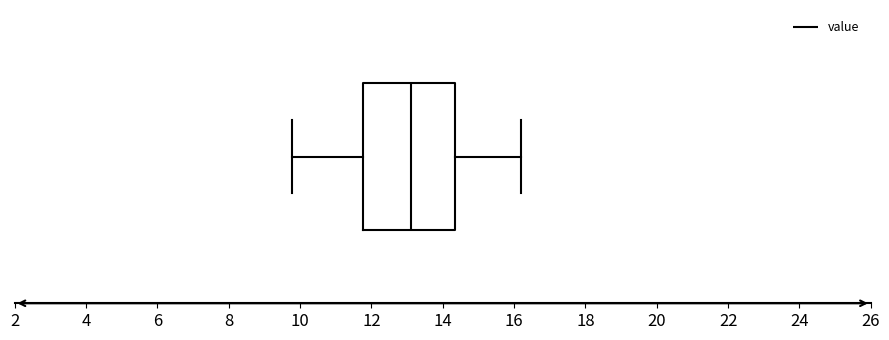

Where does the left whisker of the box end on the x-axis? The values are not printed on the chart, so give them approximately, as read against the axis.

9.8